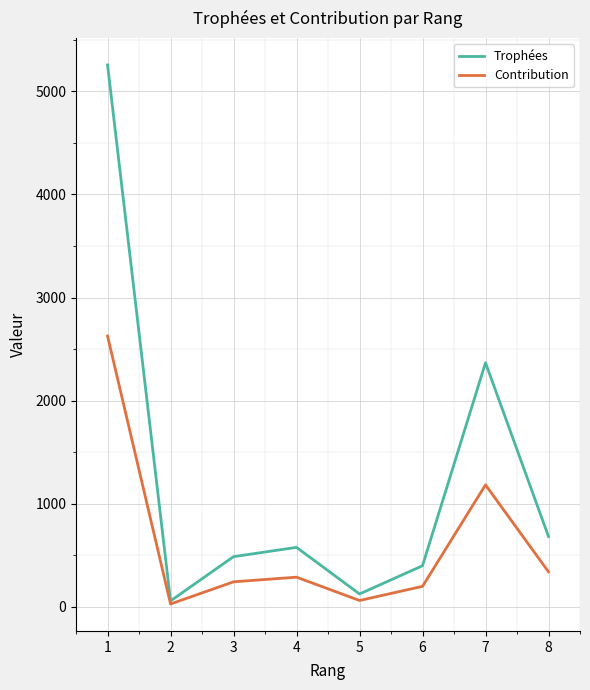

The Contribution series shows 2627 at 1. True or false?

True